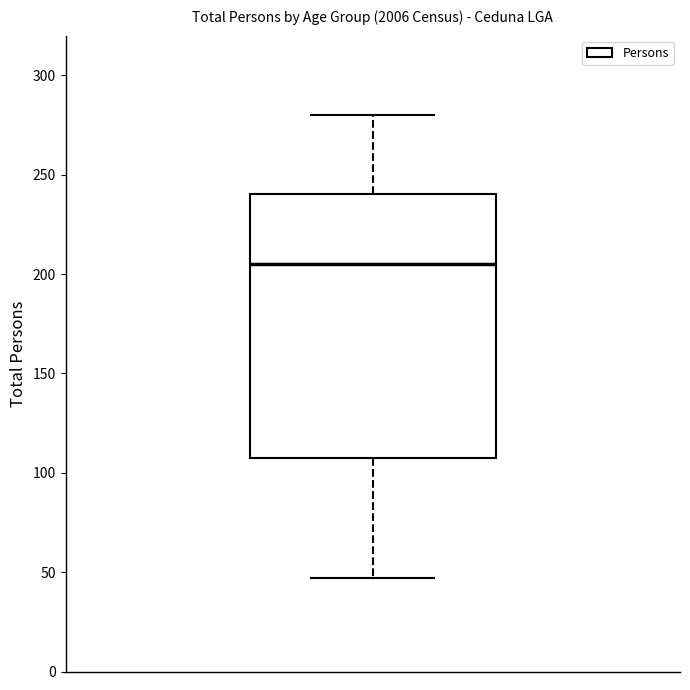

Transcribe this box plot: give where the median line is, the range the box spans, and where the two whiskers end, as read against the y-axis. The values are not printed on the chart, so give them approximately, as read against the axis.

median 205, box 110 to 240, whiskers 45 to 280